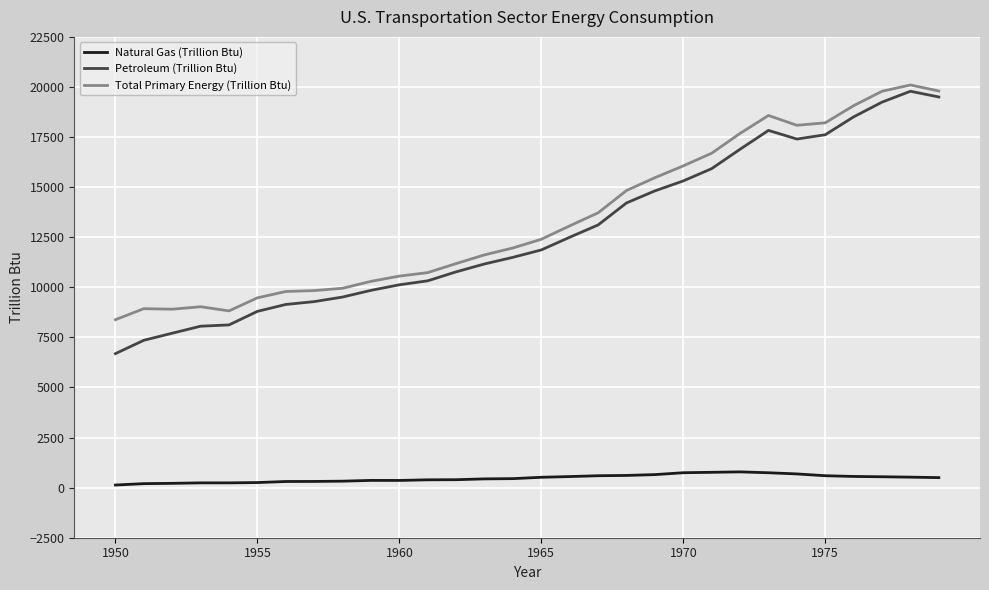

Which series has the largest range (max minus min)?

Petroleum (Trillion Btu)